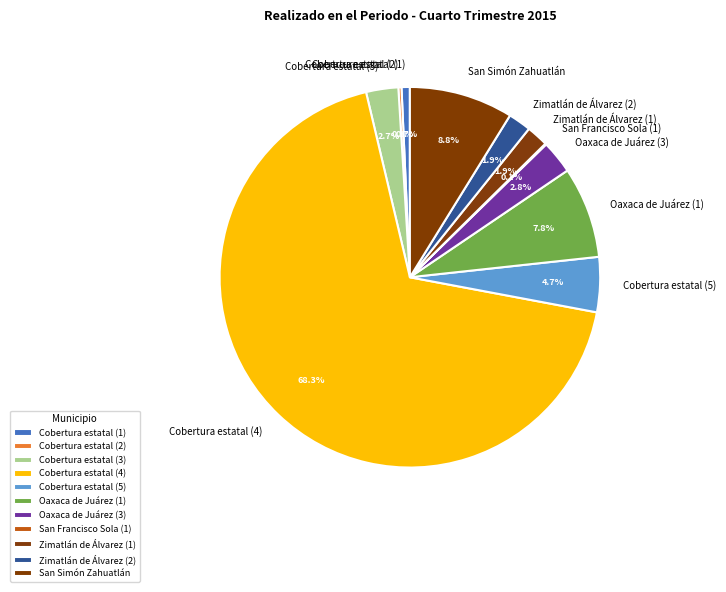

To the nearest percent, what is the difference between the largest and smallest slice percentages?

68%